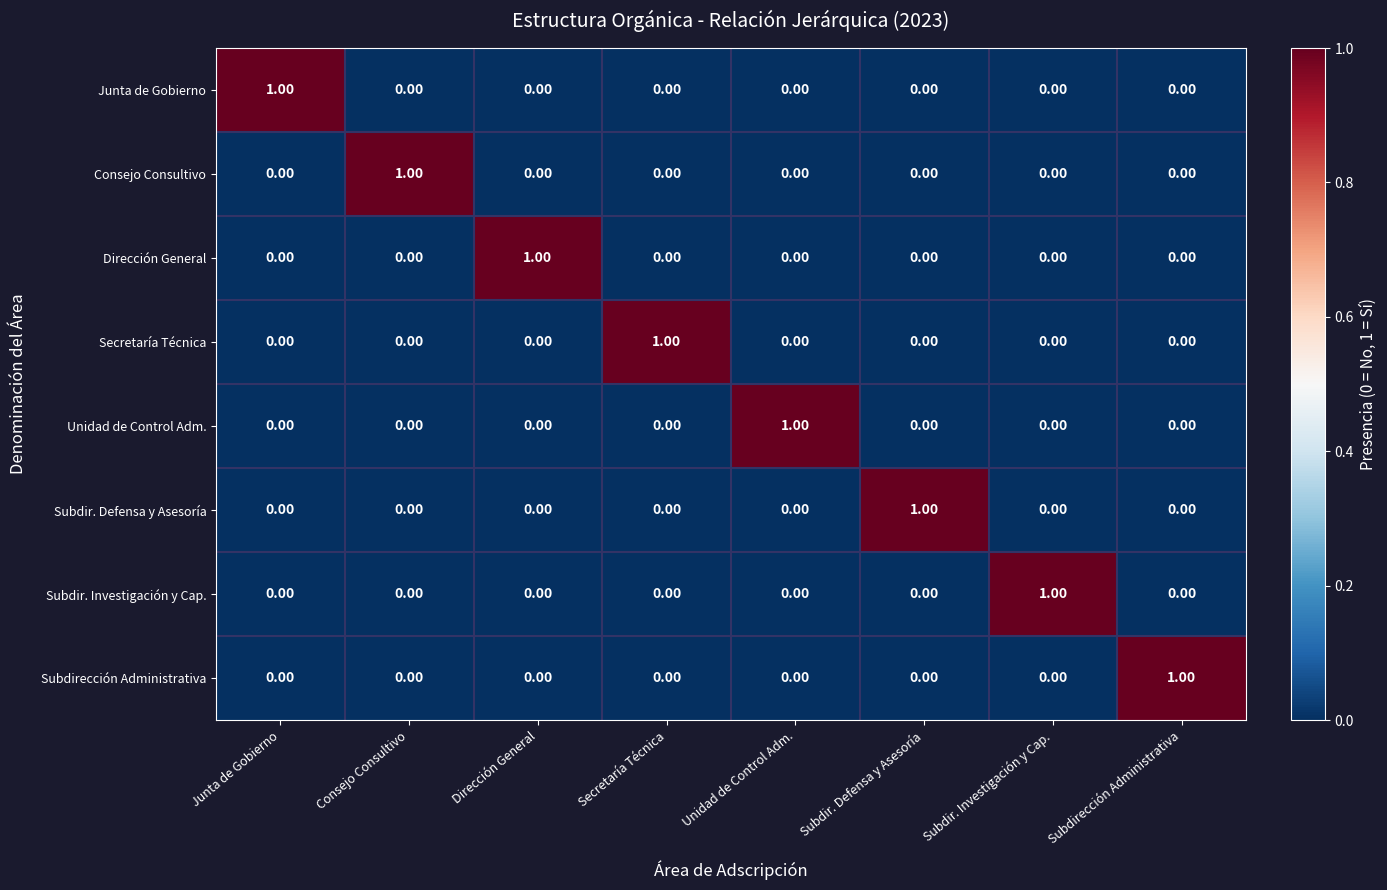

At how many categories does at least one series exceed 0?

8